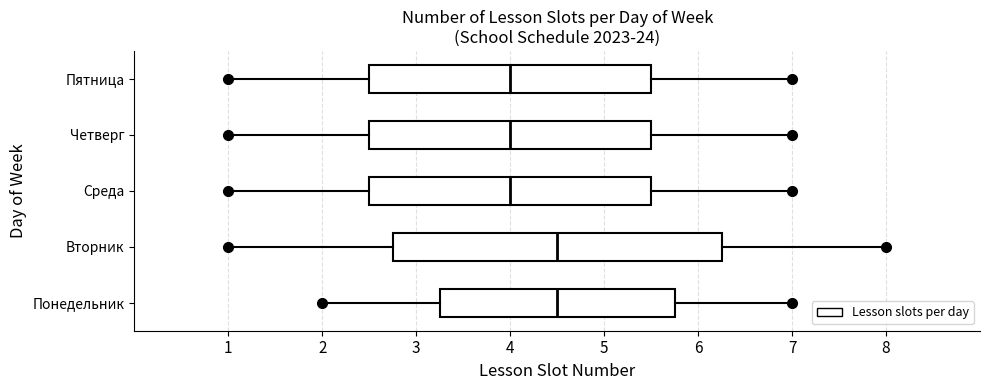

Where is the right edge of the box for Пятница on the x-axis? The values are not printed on the chart, so give them approximately, as read against the axis.

5.5